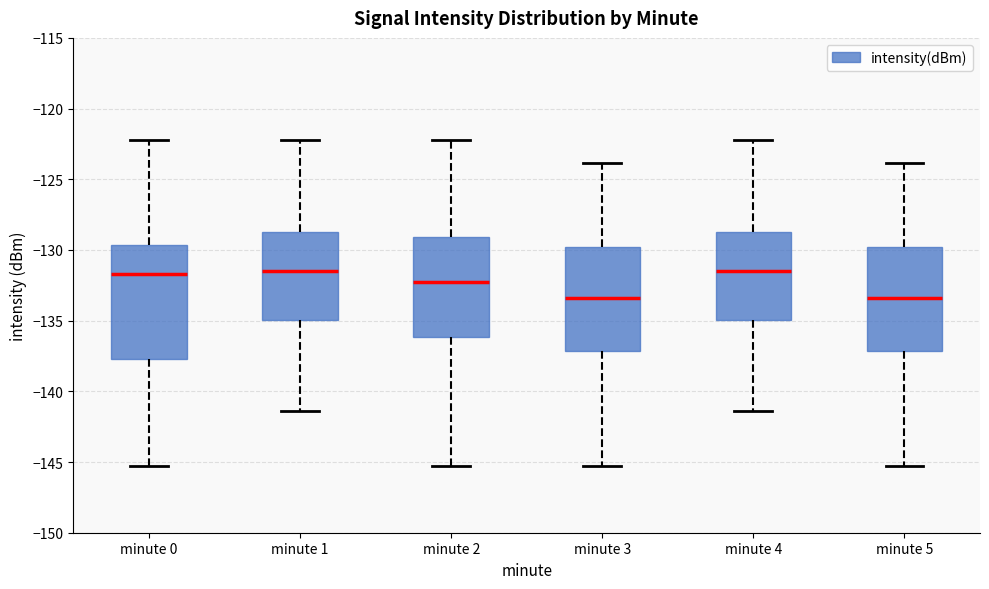

Which box is the tallest, from its lower edge to its upper edge?

minute 0